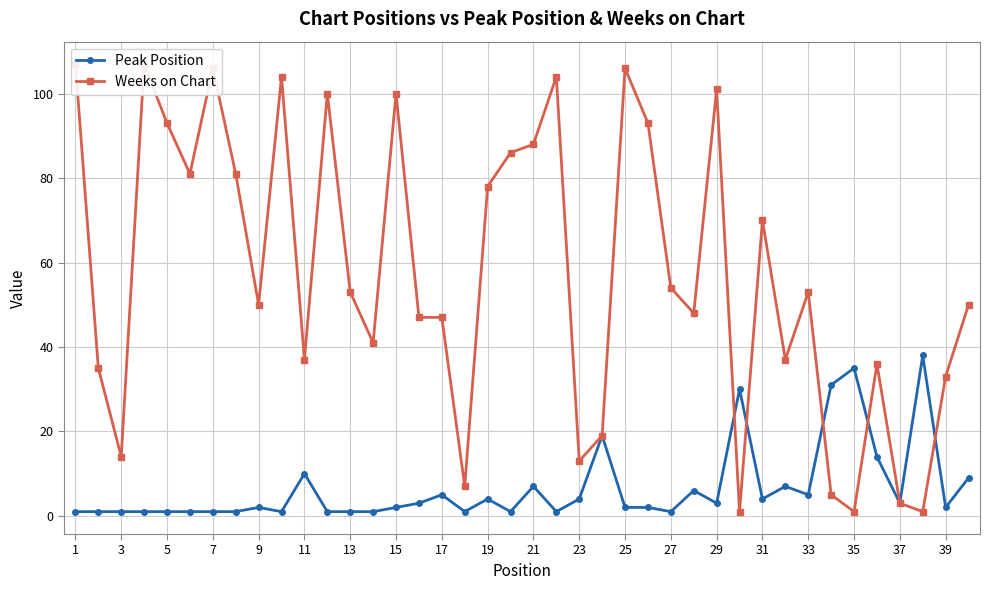

What is the difference between the Peak Position values at 11 and 31?

6